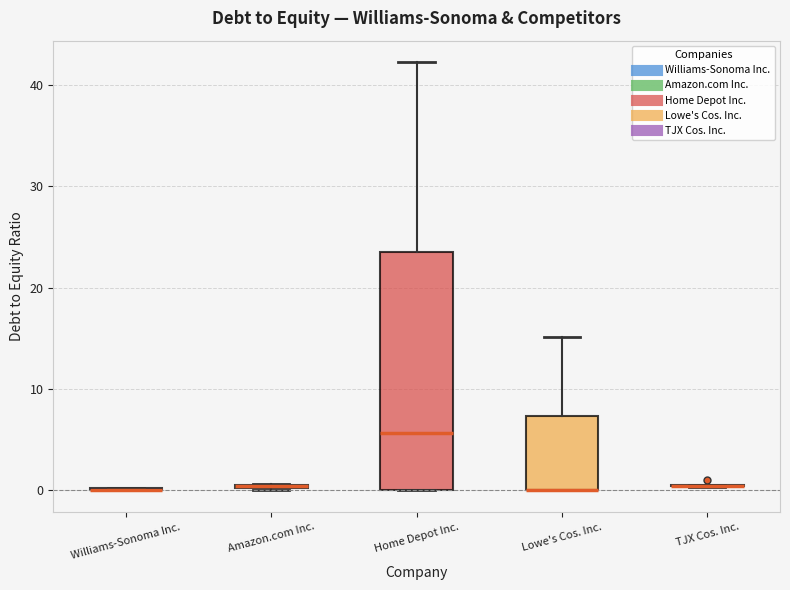

Comparing the boxes themselves (not the whiskers), which one is the tallest?

Home Depot Inc.